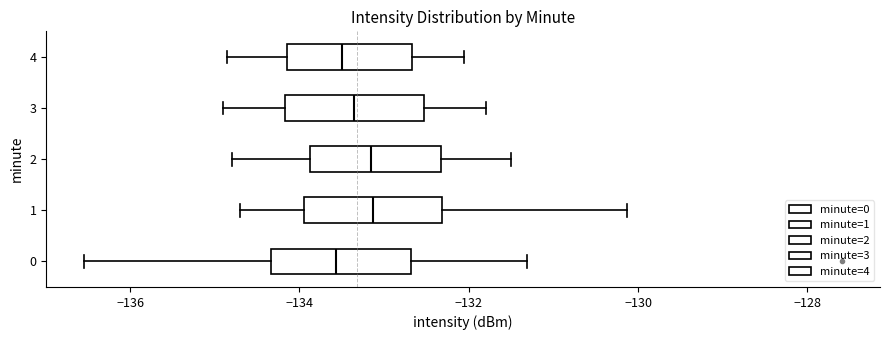

Reading bottom to top, read every box against the x-axis: the position of its median line, the range the box covers, and the ends of its whiskers. The values are not printed on the chart, so give them approximately, as read against the axis.

0: median -133.6, box -134.4 to -132.6, whiskers -136.6 to -131.4
1: median -133.2, box -134.0 to -132.4, whiskers -134.6 to -130.2
2: median -133.2, box -133.8 to -132.4, whiskers -134.8 to -131.4
3: median -133.4, box -134.2 to -132.6, whiskers -134.8 to -131.8
4: median -133.4, box -134.2 to -132.6, whiskers -134.8 to -132.0